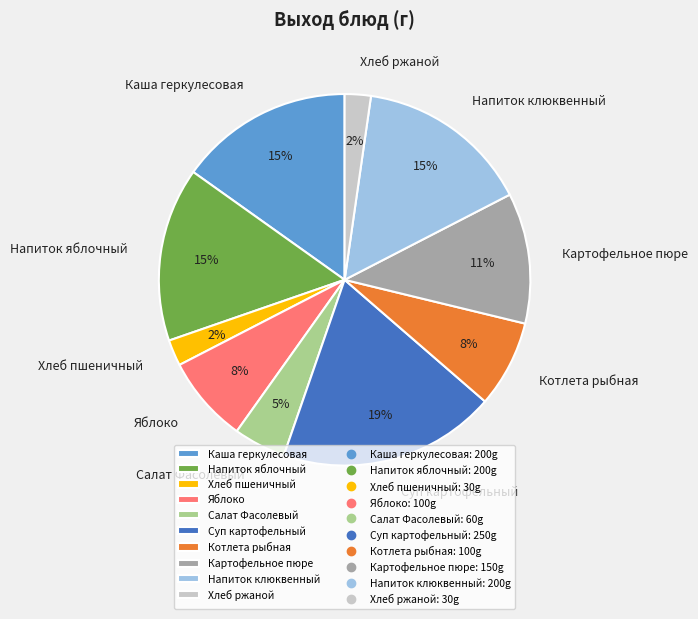

Do Каша геркулесовая and Суп картофельный together represent more than half of the pie?

No